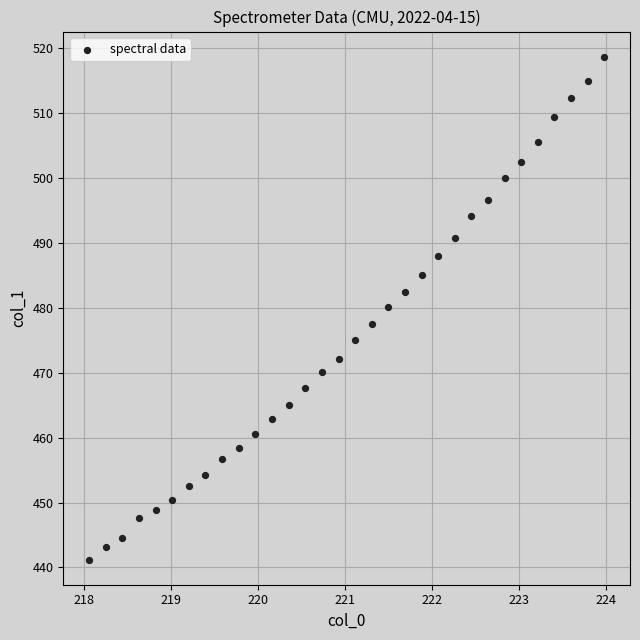

What is the range of Y values (max minus min)?

77.4